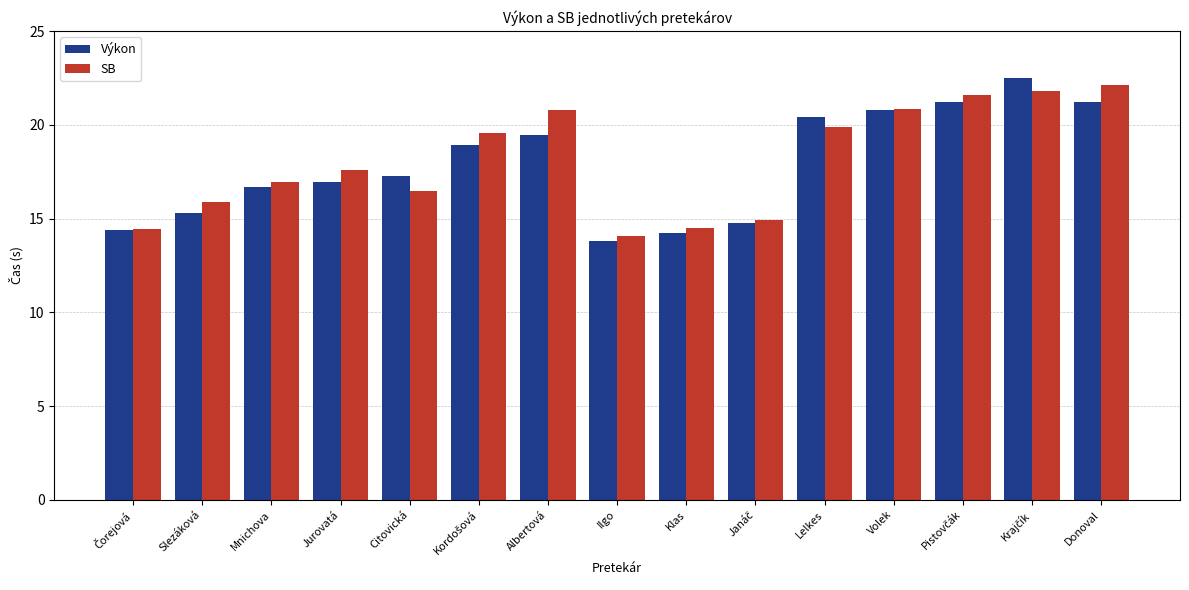

What is the label of the 1st bar from the right?

Donoval